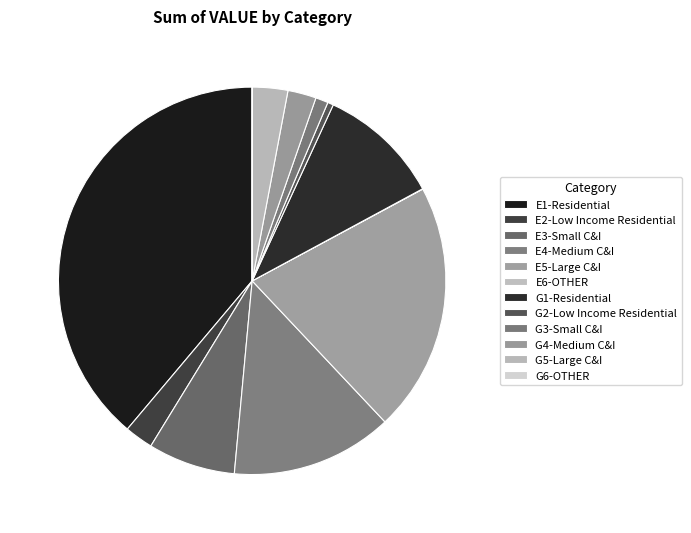

Is it true that E4-Medium C&I is 2% of the pie?

False